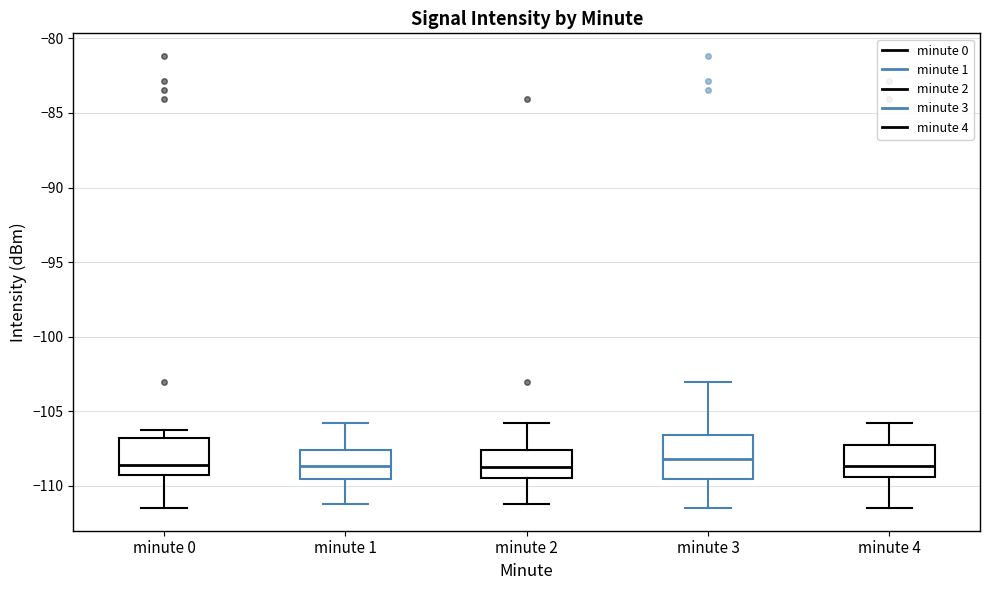

Where does the median line of the box for minute 3 sit on the y-axis? The values are not printed on the chart, so give them approximately, as read against the axis.

-108.0